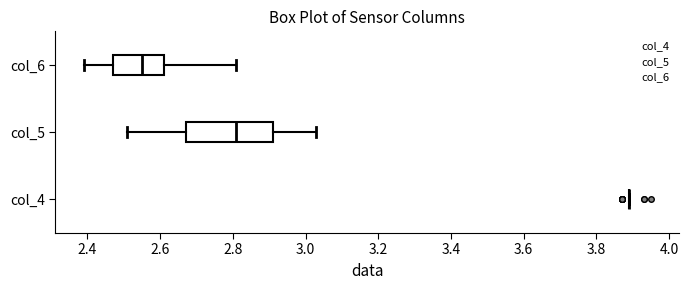

Reading bottom to top, read every box against the x-axis: the position of its median line, the range the box covers, and the ends of its whiskers. The values are not printed on the chart, so give them approximately, as read against the axis.

col_4: box collapsed to a line at 3.90, whiskers 3.90 to 3.90
col_5: median 2.82, box 2.68 to 2.92, whiskers 2.52 to 3.04
col_6: median 2.56, box 2.48 to 2.62, whiskers 2.40 to 2.82